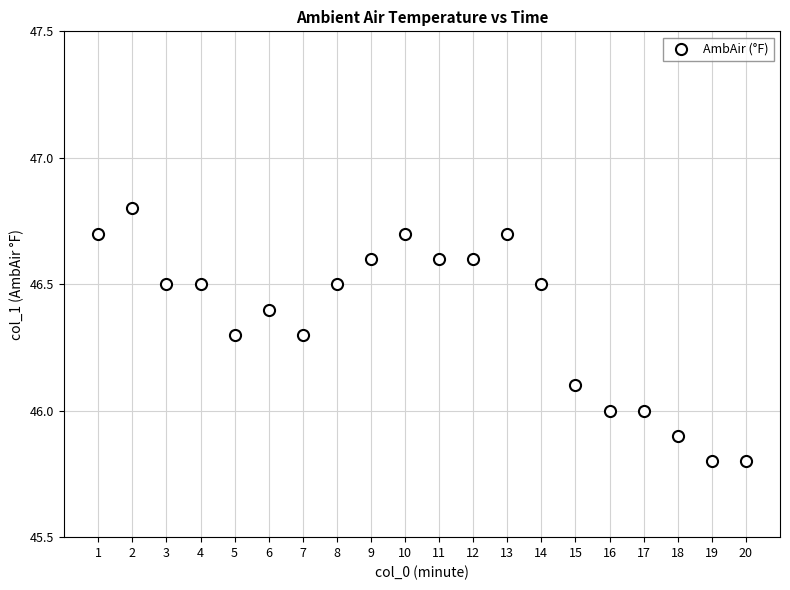

What is the range of X values (max minus min)?

19.0